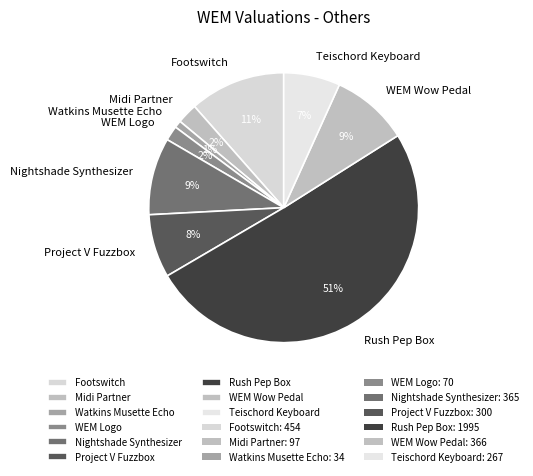

To the nearest percent, what portion does Nightshade Synthesizer represent?

9%